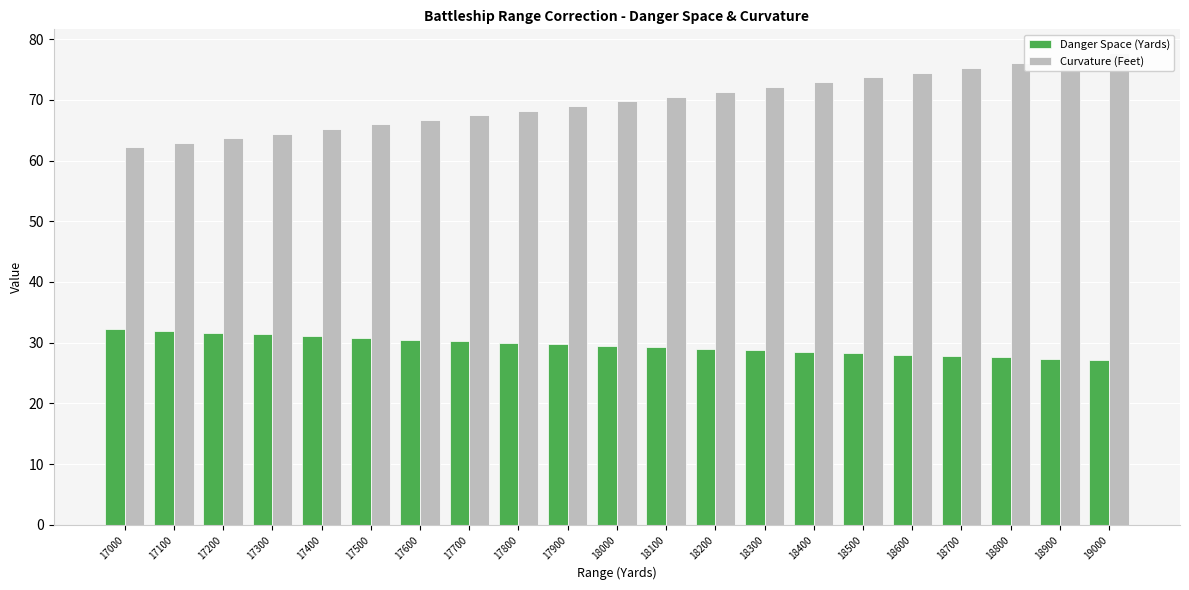

Reading left to right, extract all data points from this chart.

Danger Space (Yards): 32.2	31.9	31.6	31.4	31.1	30.8	30.5	30.3	30.0	29.7	29.5	29.3	29.0	28.8	28.5	28.3	28.1	27.8	27.6	27.4	27.1
Curvature (Feet): 62.2	63.0	63.7	64.4	65.2	65.9	66.7	67.4	68.2	69.0	69.8	70.5	71.3	72.1	72.9	73.7	74.5	75.3	76.1	76.9	77.7